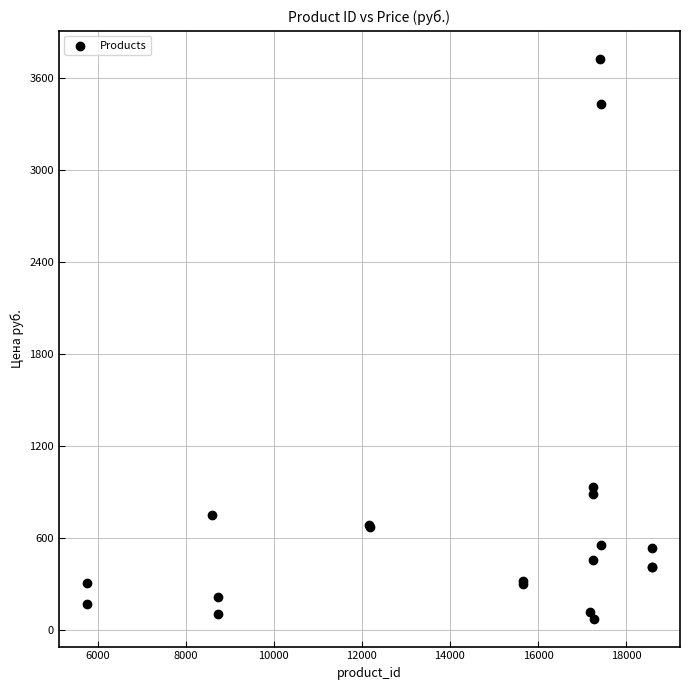

What Y value in the scatter plot is closest to 1901?

933.0